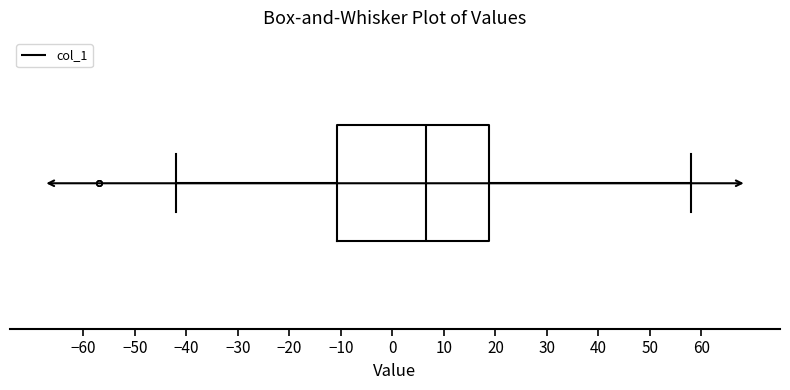

Transcribe this box plot: give where the median line is, the range the box spans, and where the two whiskers end, as read against the x-axis. The values are not printed on the chart, so give them approximately, as read against the axis.

median 7, box -11 to 19, whiskers -42 to 58